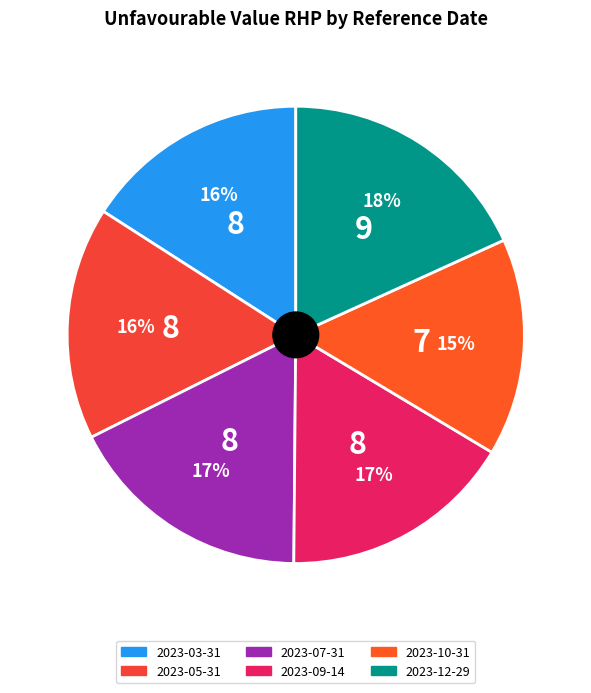

How many slices are in this pie chart?

6